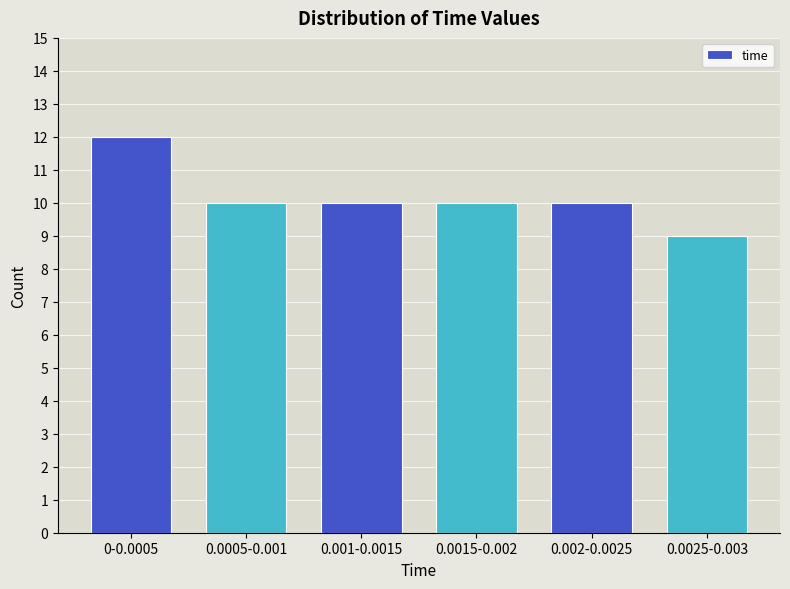

Reading left to right, transcribe all the data shown in this chart.

12	10	10	10	10	9